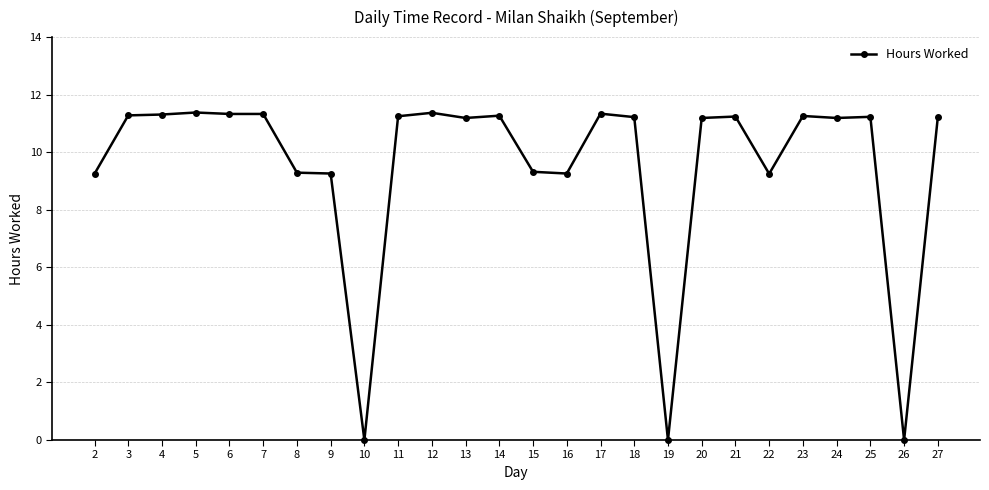

What is the value of the 3rd point from the left?

11.3